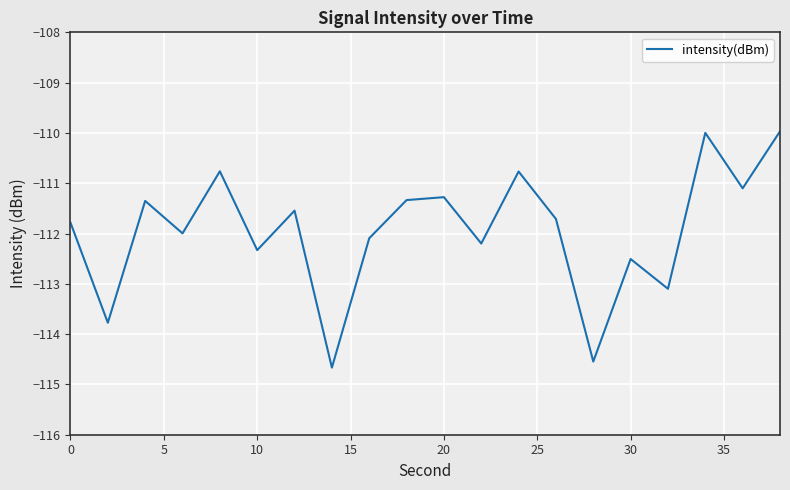

What is the smallest value displayed?

-114.7